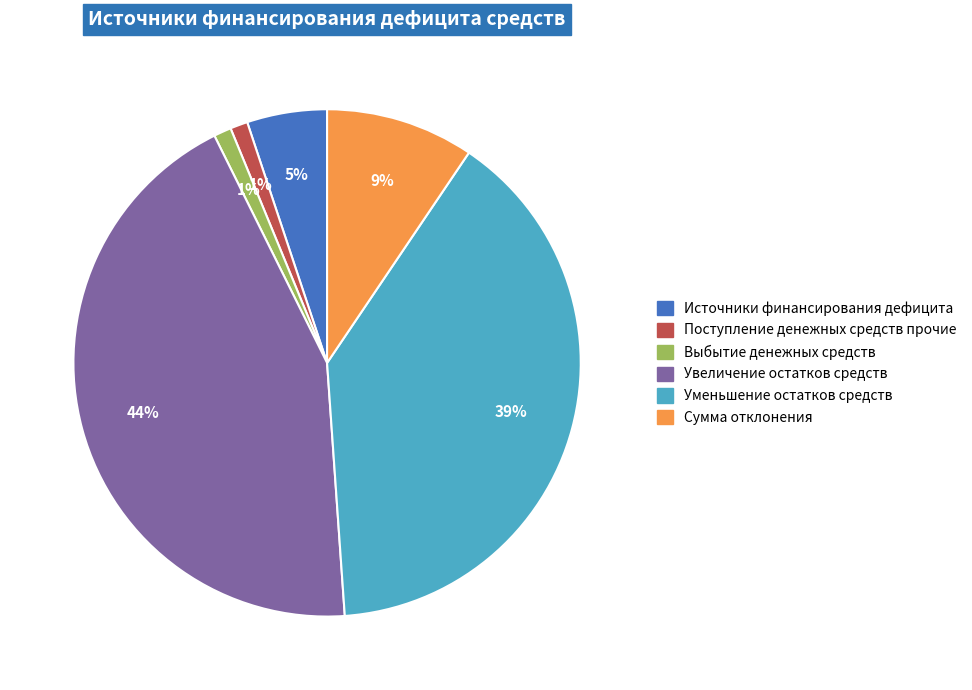

What is the ratio of the value at Уменьшение остатков средств to the value at Увеличение остатков средств?

0.9